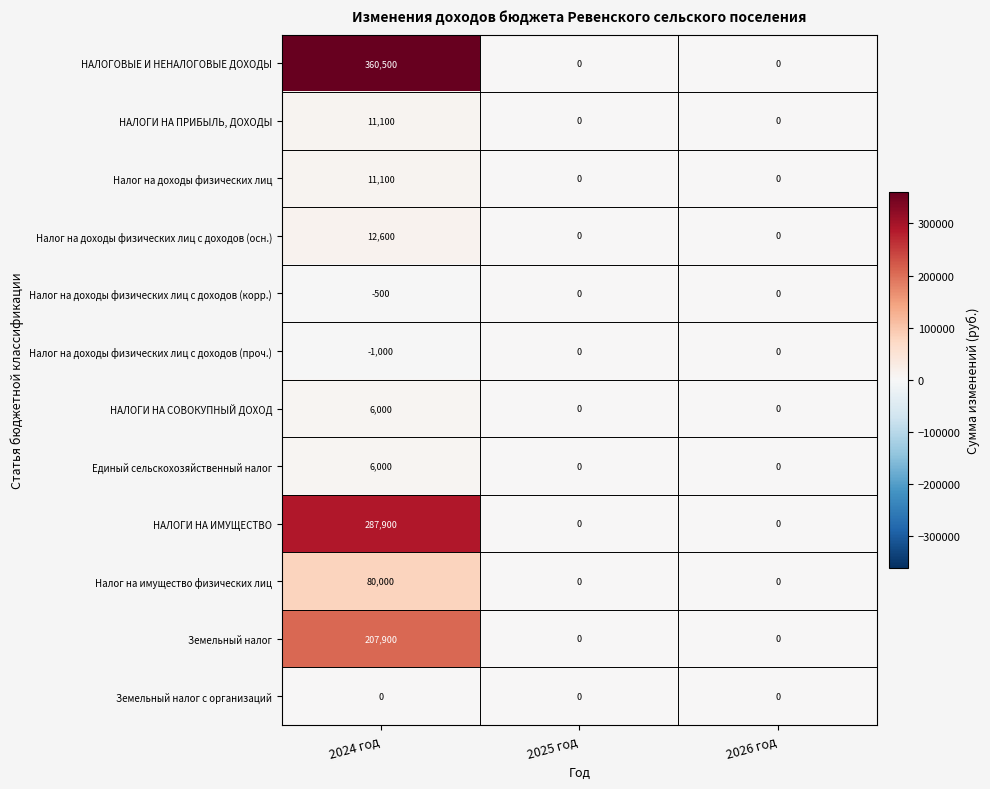

At which category is the sum across all series the highest?

2024 год